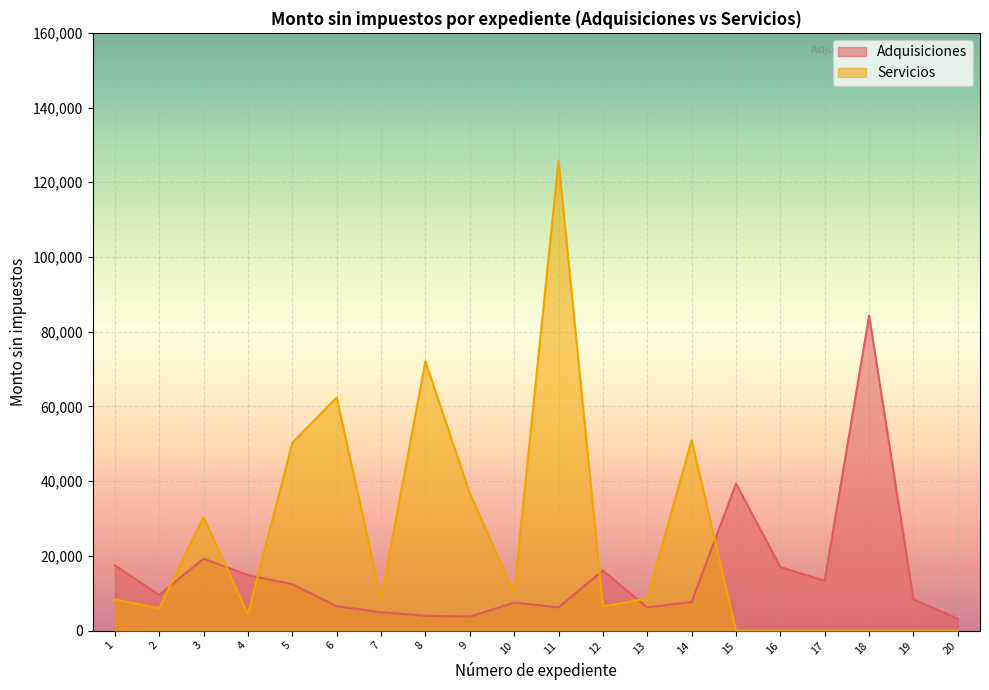

What is the spread (max minus min) of values at 3?

11091.2